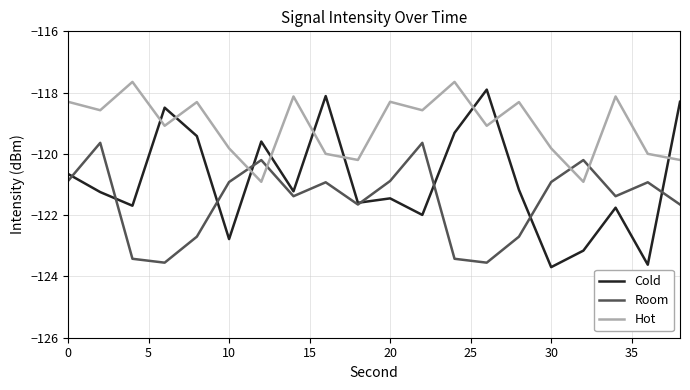

What is the lowest value of the Room series?

-123.6